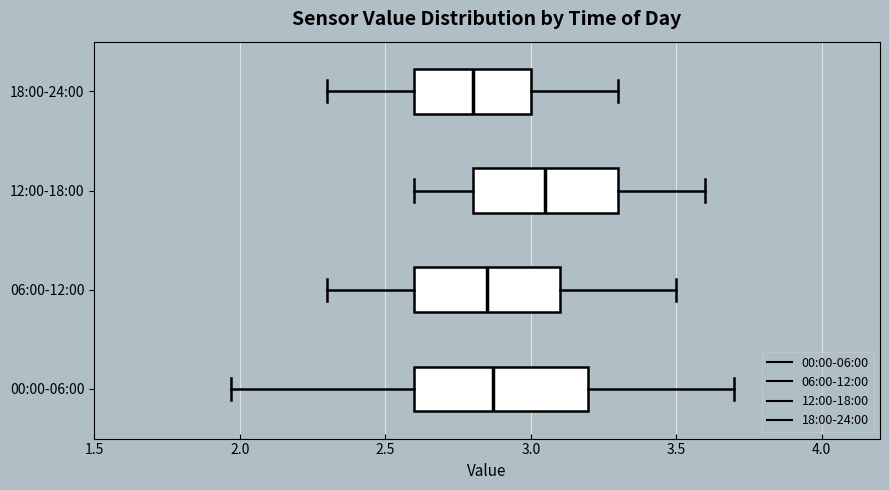

Where does the left whisker of the box for 18:00-24:00 end on the x-axis? The values are not printed on the chart, so give them approximately, as read against the axis.

2.30